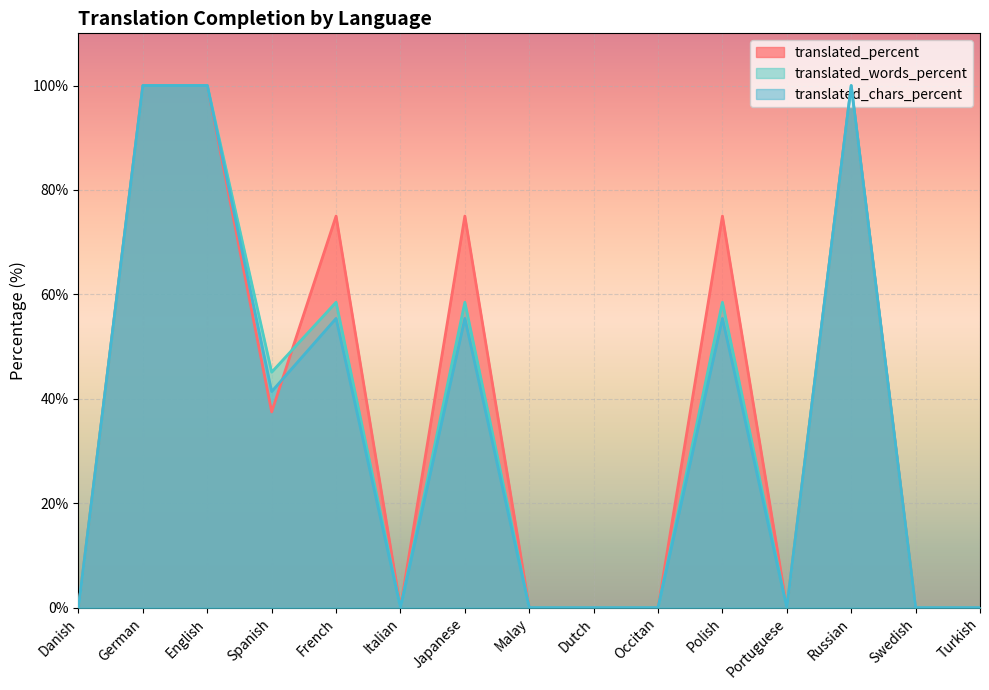

What is the total value across all series at German?

300.0